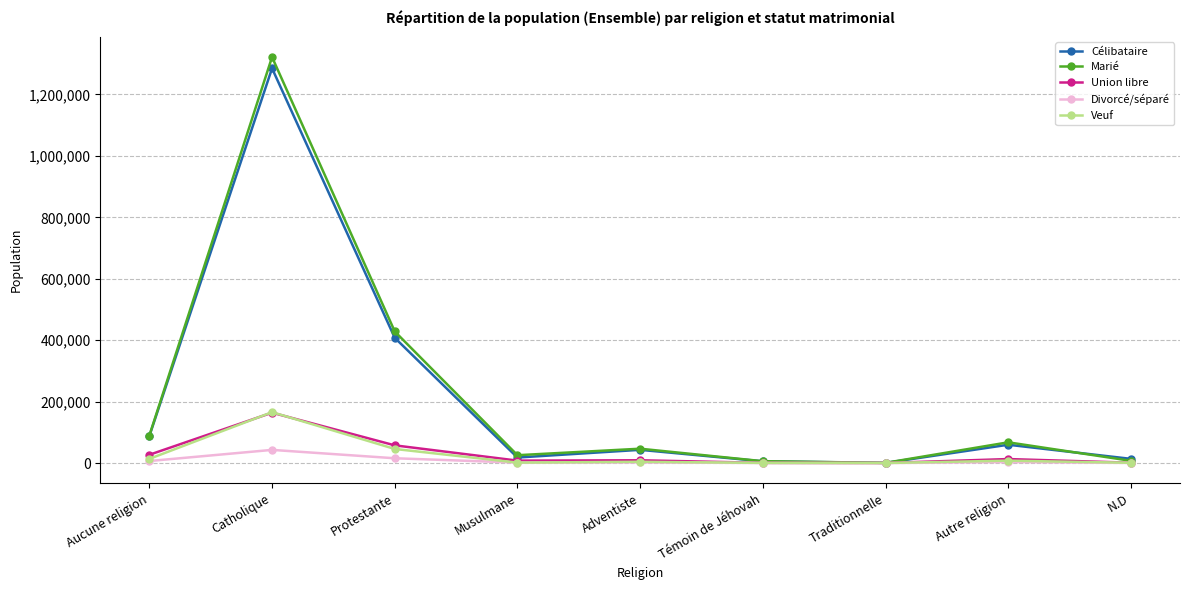

How many distinct data groups are displayed?

5